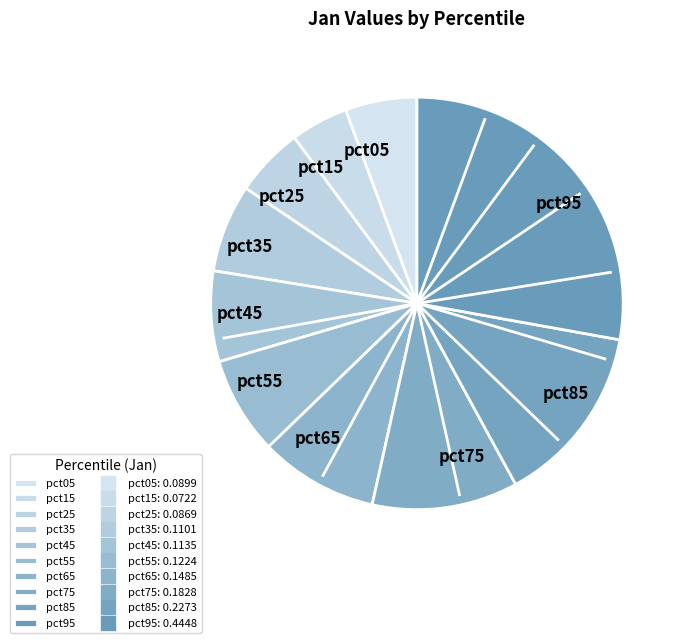

Between pct15 and pct65, which is larger?

pct65